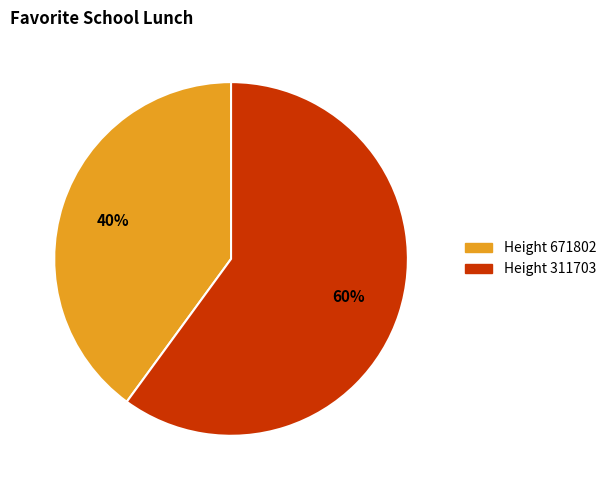

Is there a majority slice in this chart?

Yes